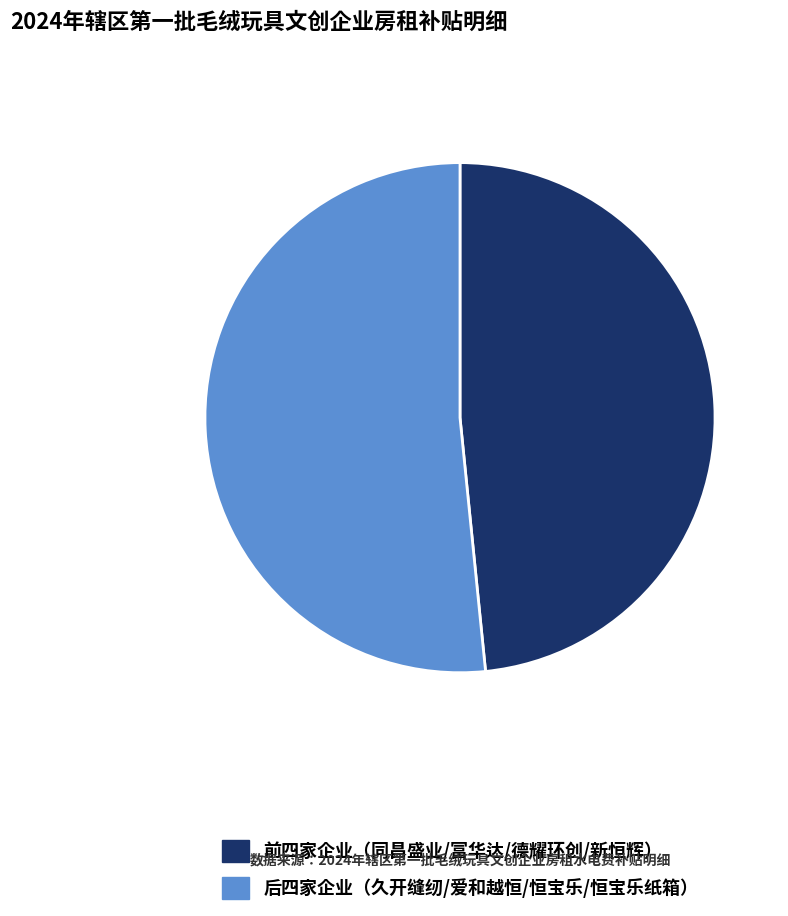

Is there a majority slice in this chart?

Yes